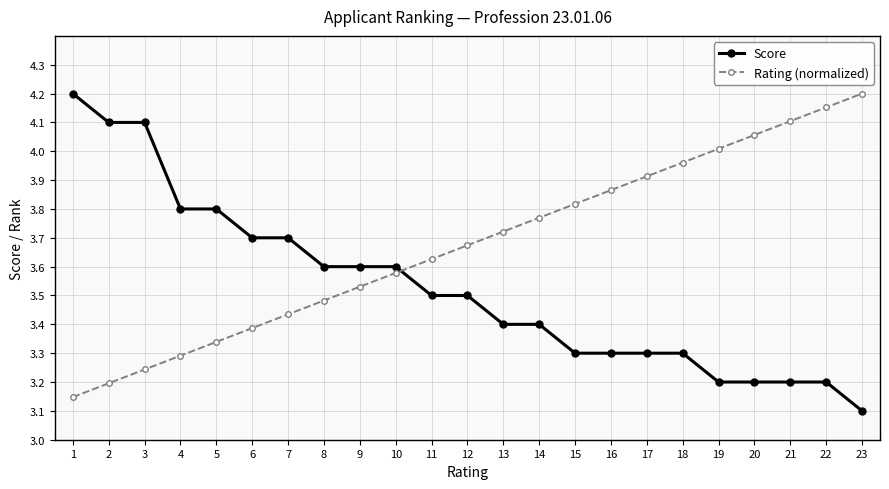

True or false: Rating (normalized) has a value of 5.9 at 22.

False